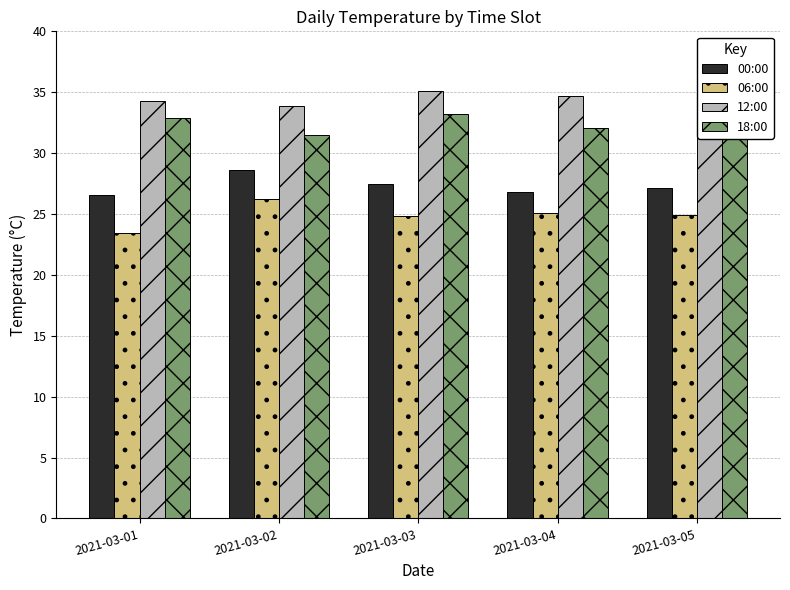

What is the minimum value for 12:00?

33.8